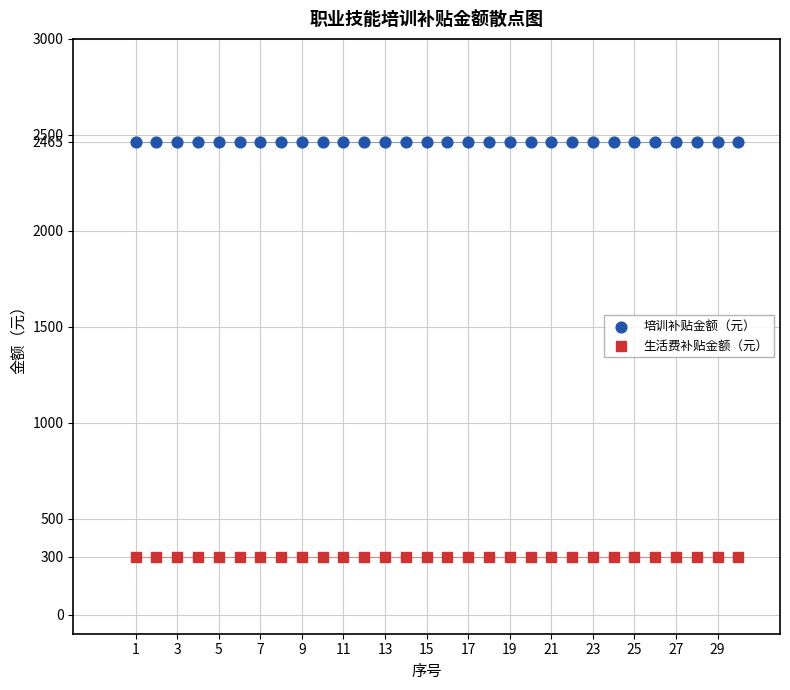

Which series reaches the maximum Y coordinate?

培训补贴金额（元）